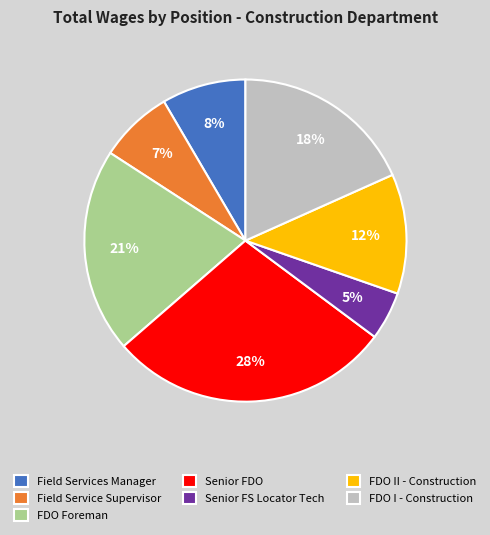

Is there any slice that represents more than half of the pie?

No